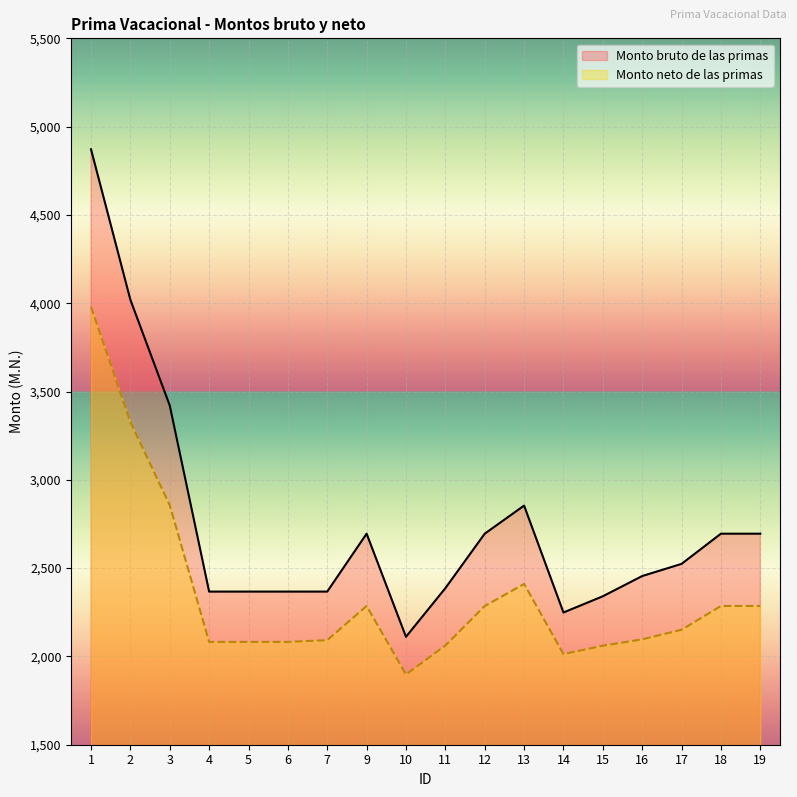

Is it true that Monto bruto de las primas equals 977.9 at 6?

False